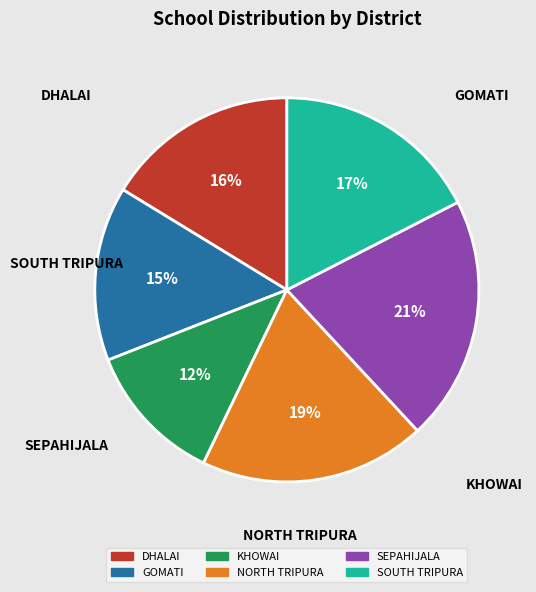

Rank the categories by value from highest to lowest.

SEPAHIJALA, NORTH TRIPURA, SOUTH TRIPURA, DHALAI, GOMATI, KHOWAI